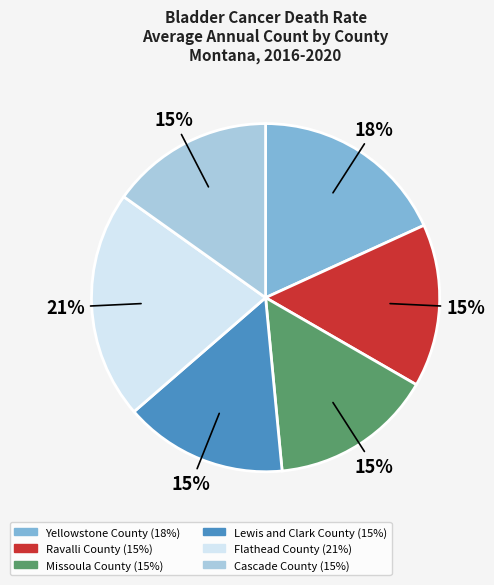

Is the sum of Ravalli County and Yellowstone County greater than half?

No